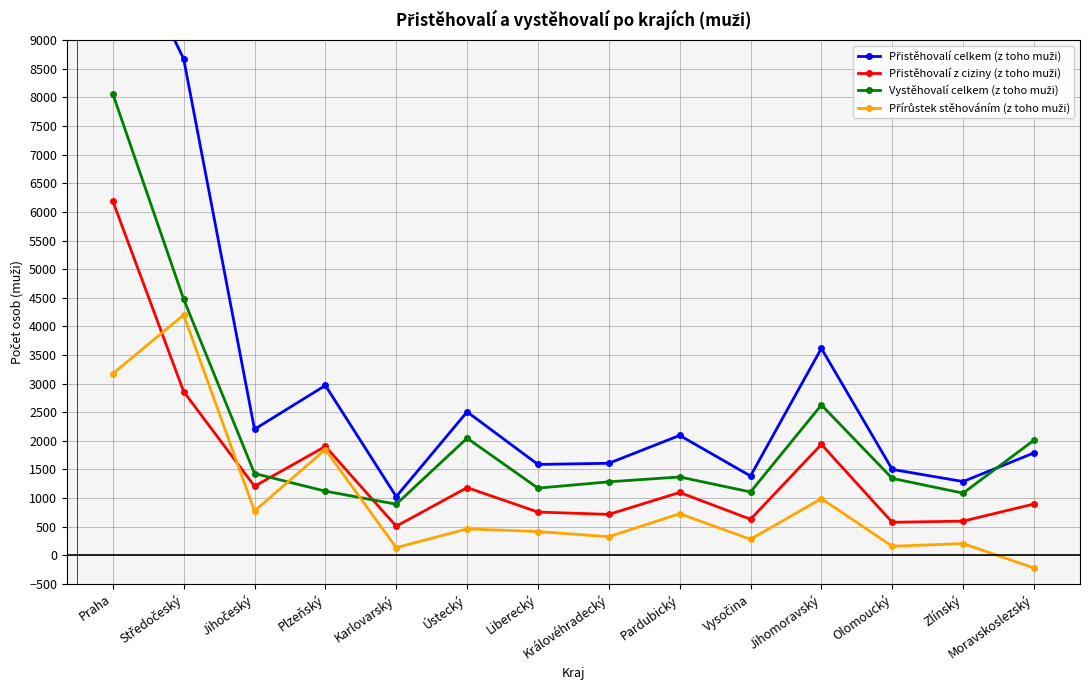

The Vystěhovalí celkem (z toho muži) series shows 972 at Jihomoravský. True or false?

False